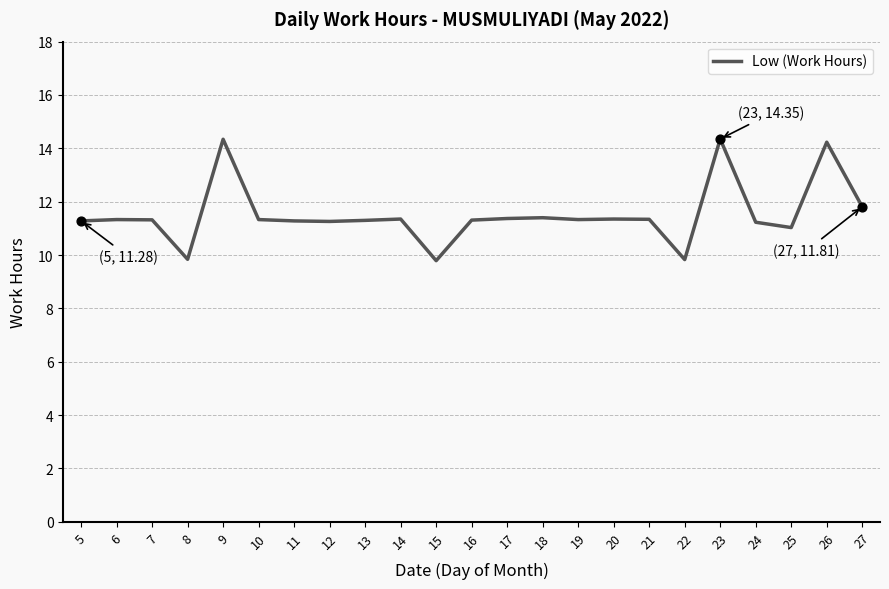

Between 27 and 6, which is larger?

27